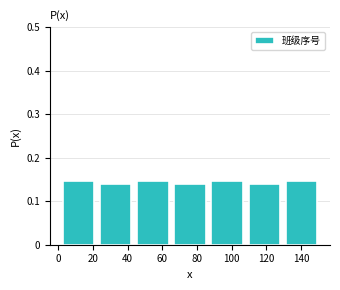

Reading left to right, list every bar in this chart as the range it spans on the x-axis followed by its height. Neither the bar edges nor the heights are printed on the chart, so give them approximately, as read against the axes.

2 to 22: 0.15
22 to 44: 0.14
44 to 66: 0.15
66 to 86: 0.14
86 to 108: 0.15
108 to 130: 0.14
130 to 152: 0.15